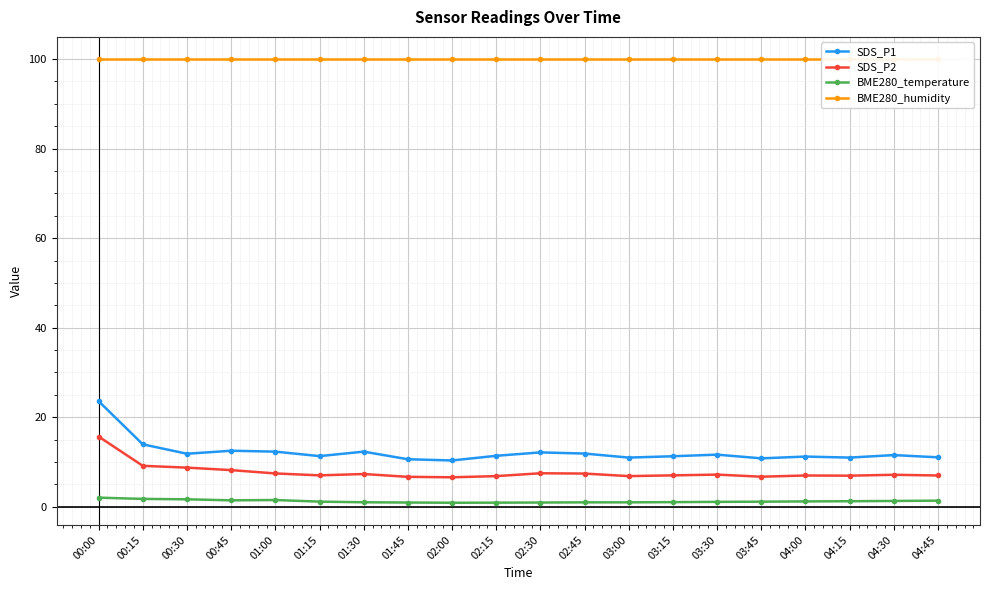

What is the average value of the BME280_temperature series?

1.2